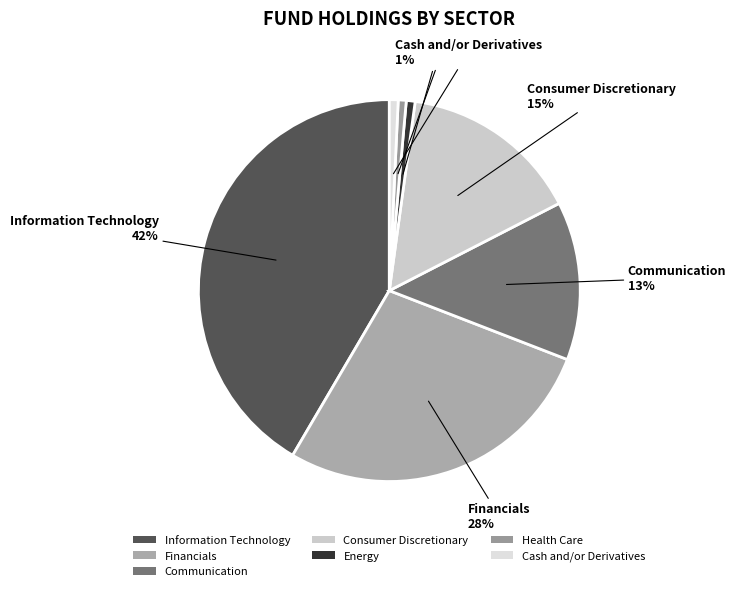

To the nearest percent, what is the difference between the Consumer Discretionary and Communication slice percentages?

2%